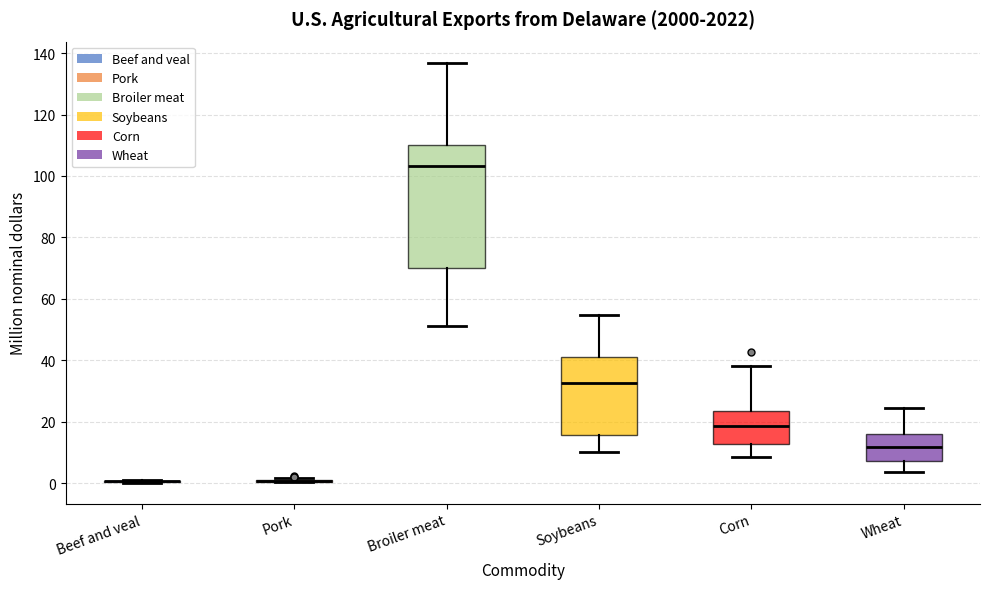

Reading left to right, read every box against the y-axis: the position of its median line, the range the box covers, and the ends of its whiskers. The values are not printed on the chart, so give them approximately, as read against the axis.

Beef and veal: box collapsed to a line at 0, whiskers 0 to 0
Pork: box collapsed to a line at 0, whiskers 0 to 2
Broiler meat: median 104, box 70 to 110, whiskers 52 to 136
Soybeans: median 32, box 16 to 42, whiskers 10 to 54
Corn: median 18, box 12 to 24, whiskers 8 to 38
Wheat: median 12, box 8 to 16, whiskers 4 to 24